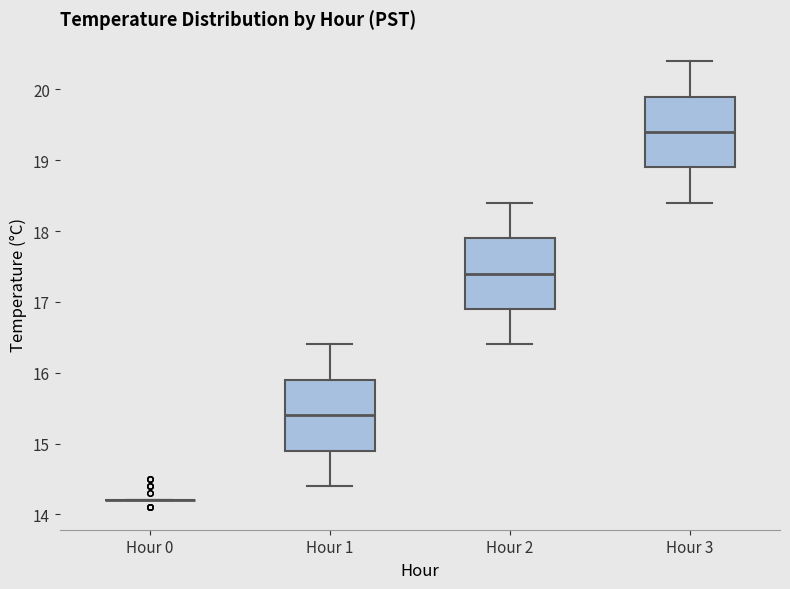

Reading left to right, read every box against the y-axis: the position of its median line, the range the box covers, and the ends of its whiskers. The values are not printed on the chart, so give them approximately, as read against the axis.

Hour 0: box collapsed to a line at 14.2, whiskers 14.2 to 14.2
Hour 1: median 15.4, box 14.9 to 15.9, whiskers 14.4 to 16.4
Hour 2: median 17.4, box 16.9 to 17.9, whiskers 16.4 to 18.4
Hour 3: median 19.4, box 18.9 to 19.9, whiskers 18.4 to 20.4